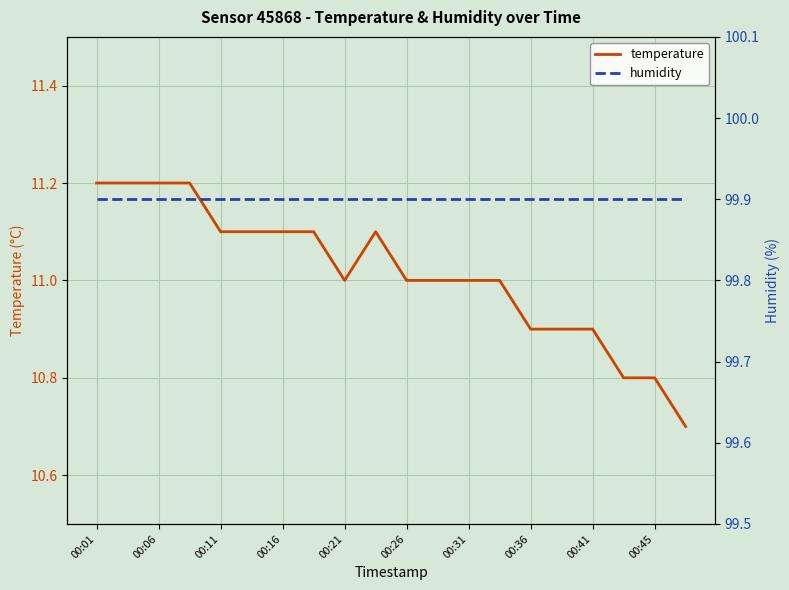

The temperature series shows 10.9 at 00:36. True or false?

True